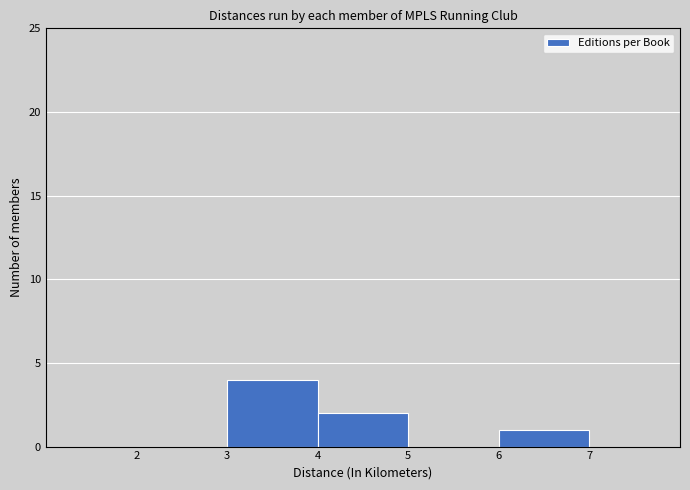

What is the height of the bar covering 6 to 7 on the x-axis? The values are not printed on the chart, so give them approximately, as read against the axis.

1